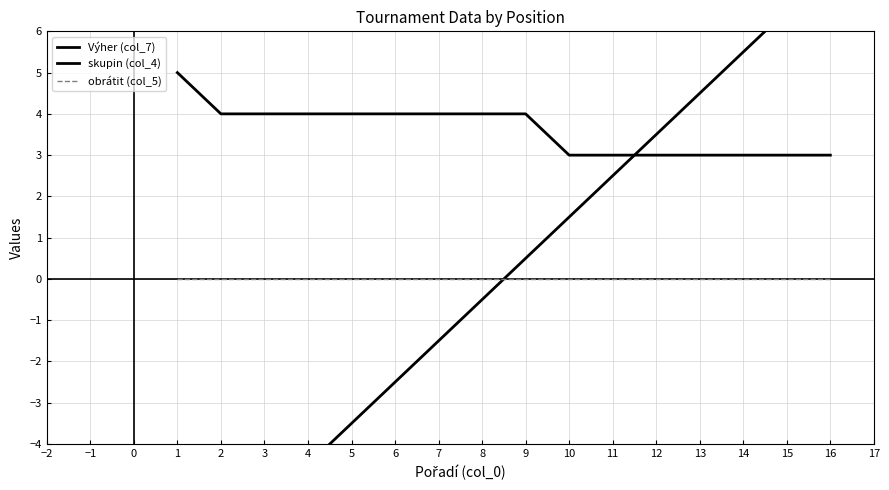

What is the difference between the skupin (col_4) values at 10 and 15?

5.0